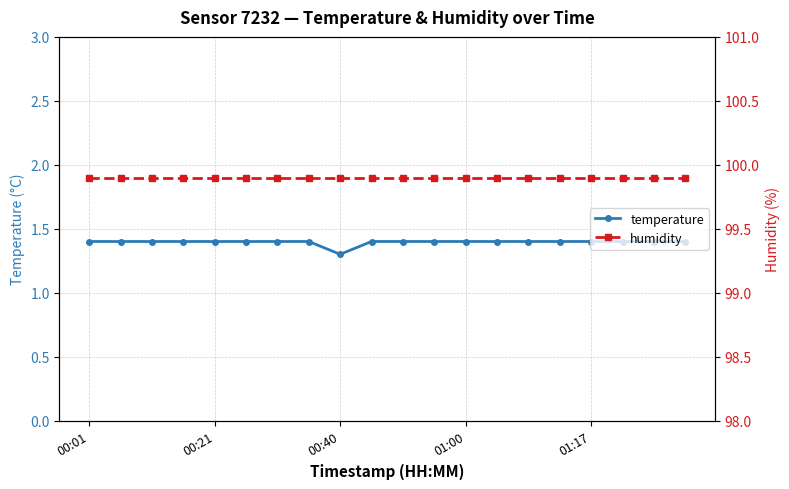

How many categories are shown in the chart?

20